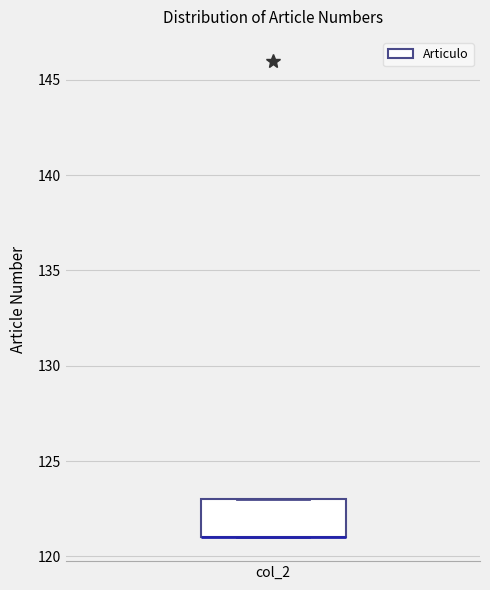

Transcribe this box plot: give where the median line is, the range the box spans, and where the two whiskers end, as read against the y-axis. The values are not printed on the chart, so give them approximately, as read against the axis.

median 121 (drawn on the box's lower edge), box 121 to 123, whiskers 121 to 123